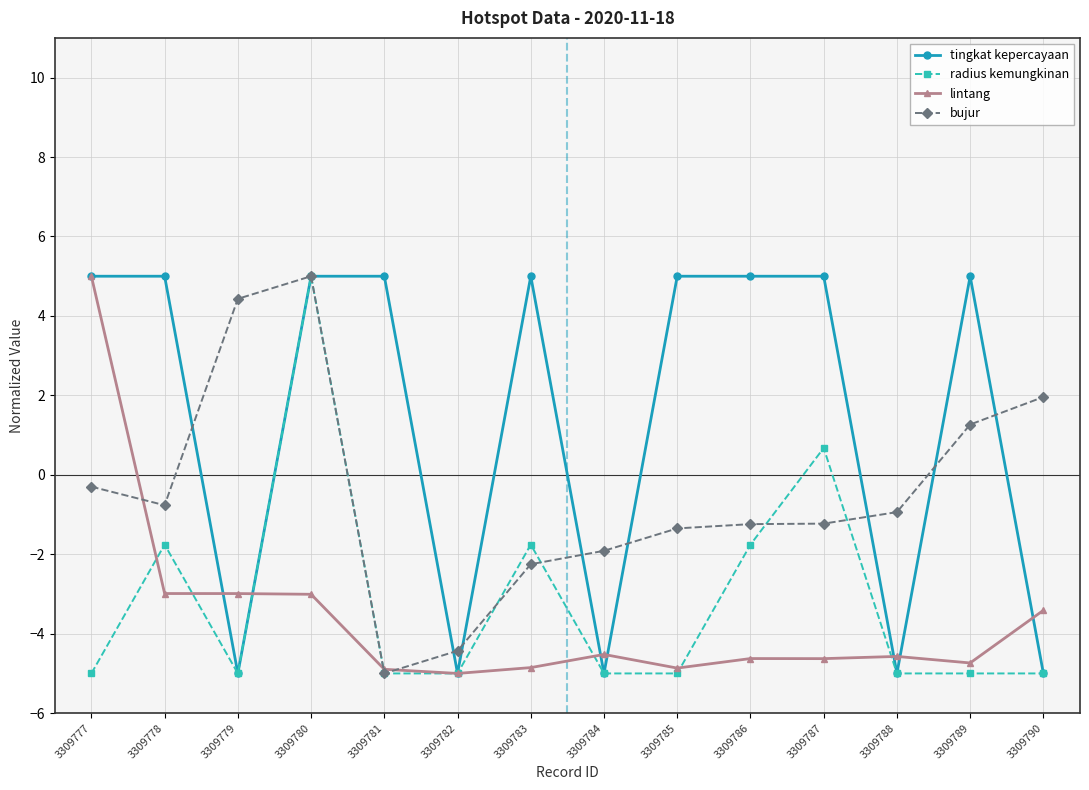

Is it true that lintang equals -6.4 at 3309788?

False